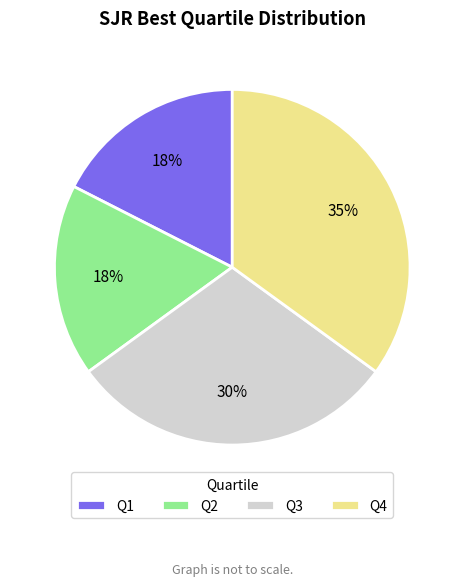

What is the largest slice in the pie chart?

Q4